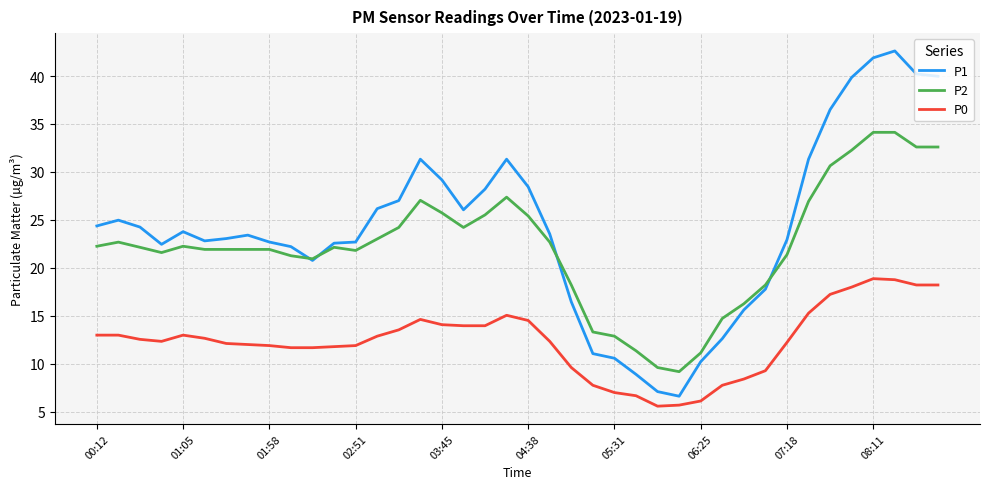

Rank the series by their maximum value, from highest to lowest.

P1, P2, P0